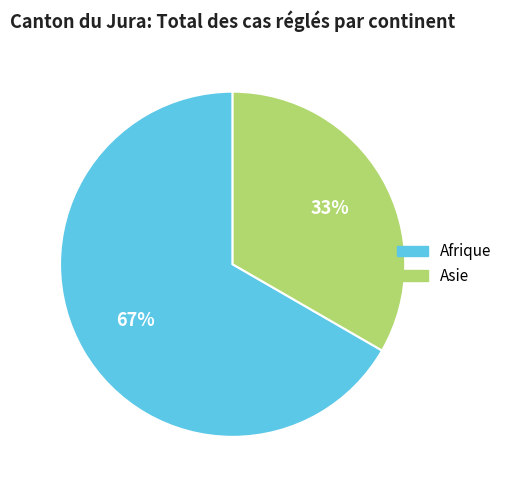

Do Afrique and Asie together represent more than half of the pie?

Yes